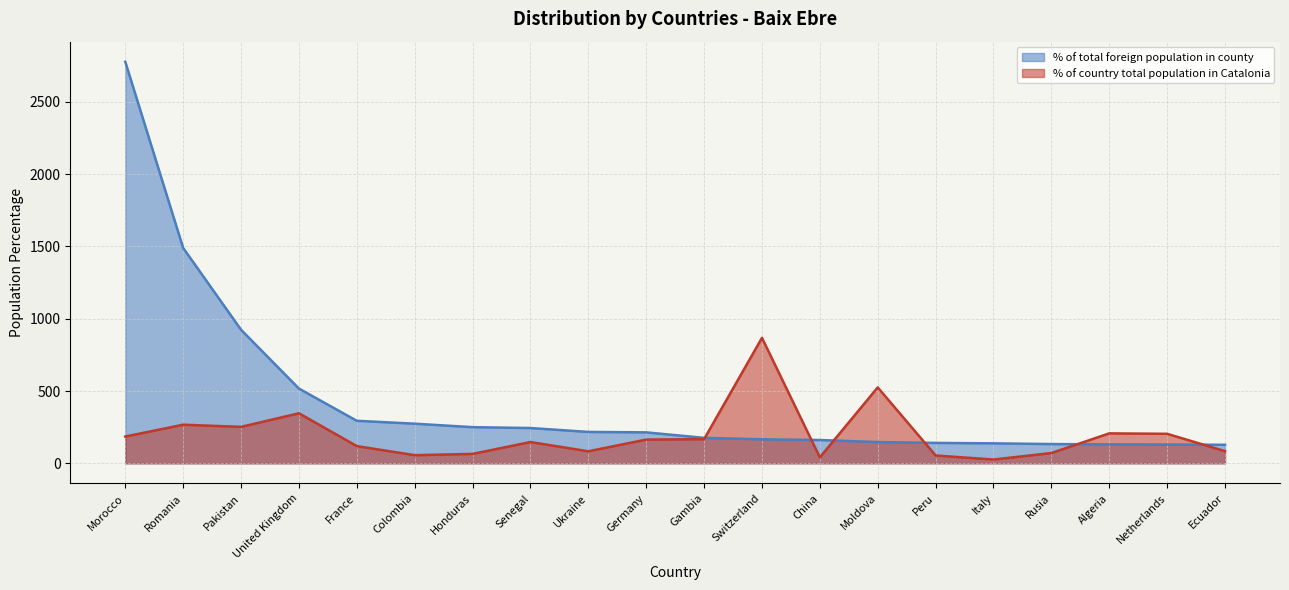

Which category has the highest value in the % of country total population in Catalonia series?

Switzerland